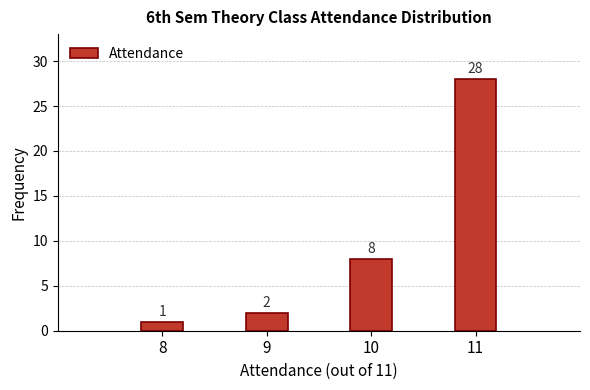

Reading left to right, list all the values displayed in this chart.

8=1	9=2	10=8	11=28